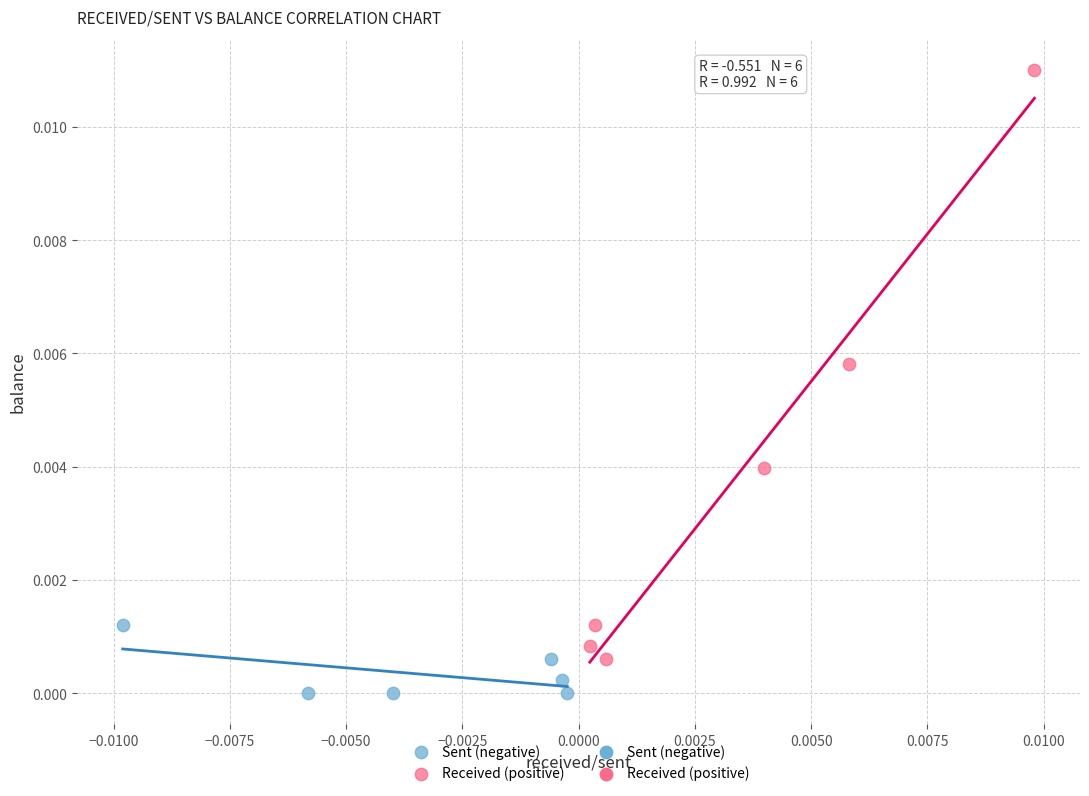

Which series has the widest spread of Y values?

Received (positive)